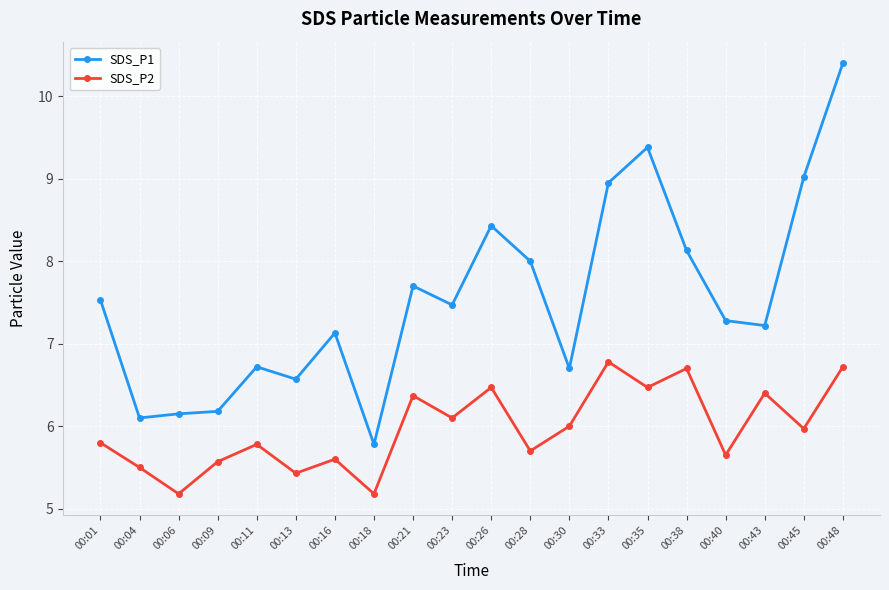

Read the SDS_P2 value at 00:45.

6.0